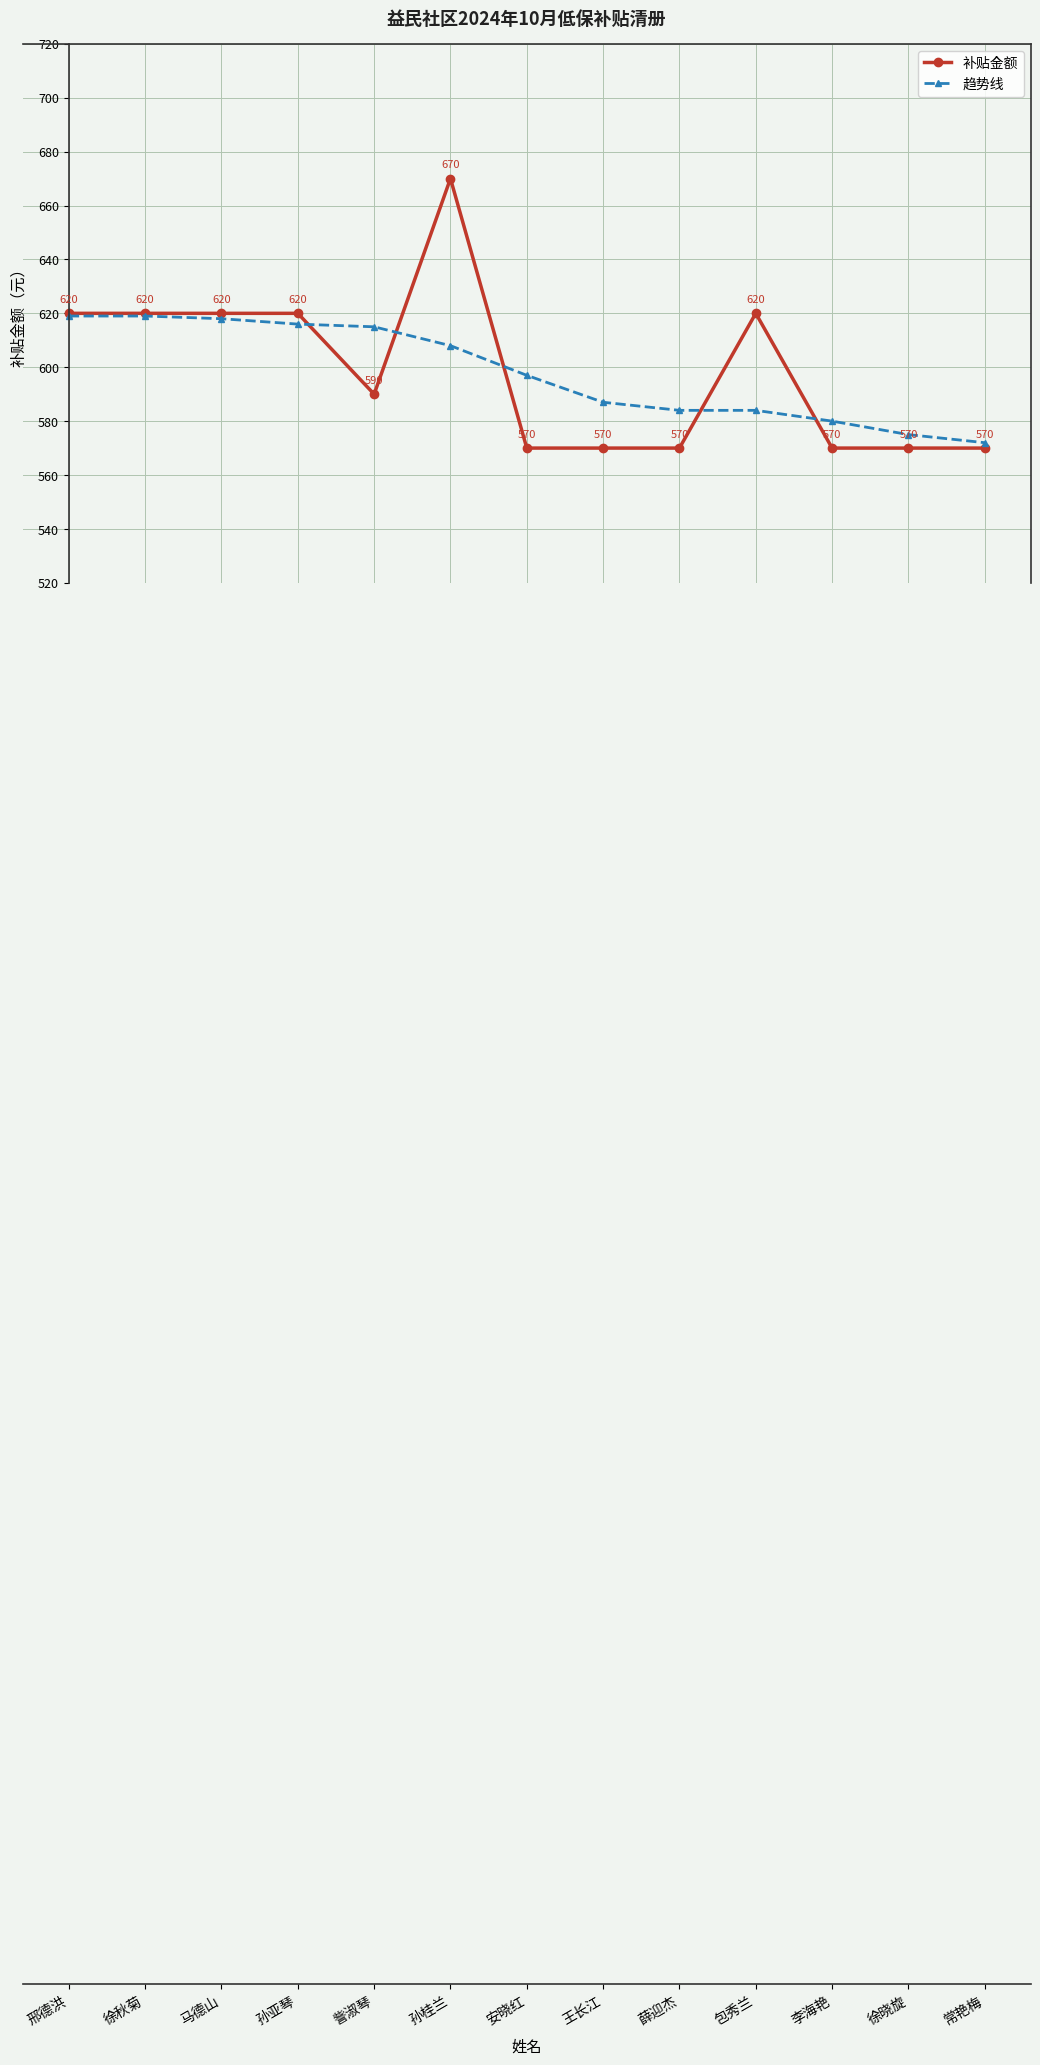

What is the greatest value displayed?

670